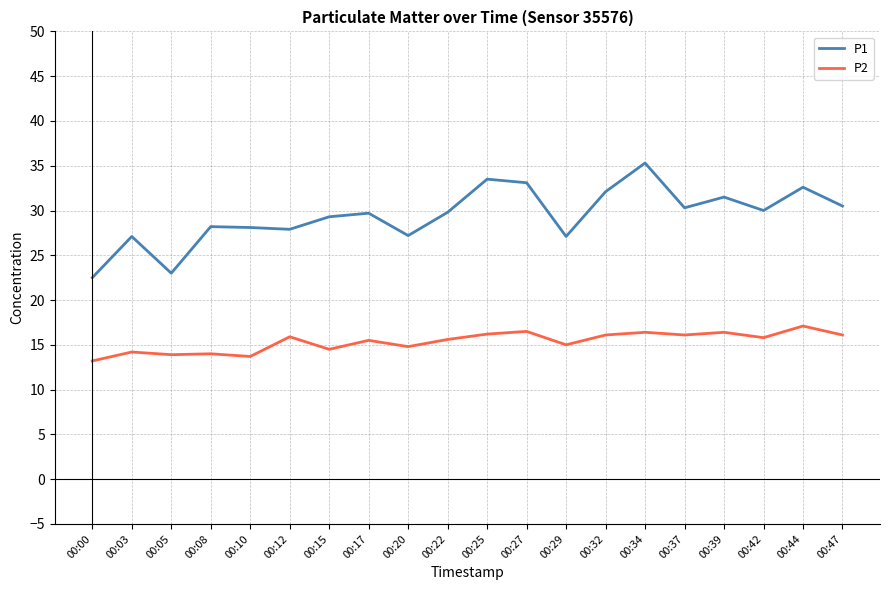

Is this an area chart (filled region under the line)?

No